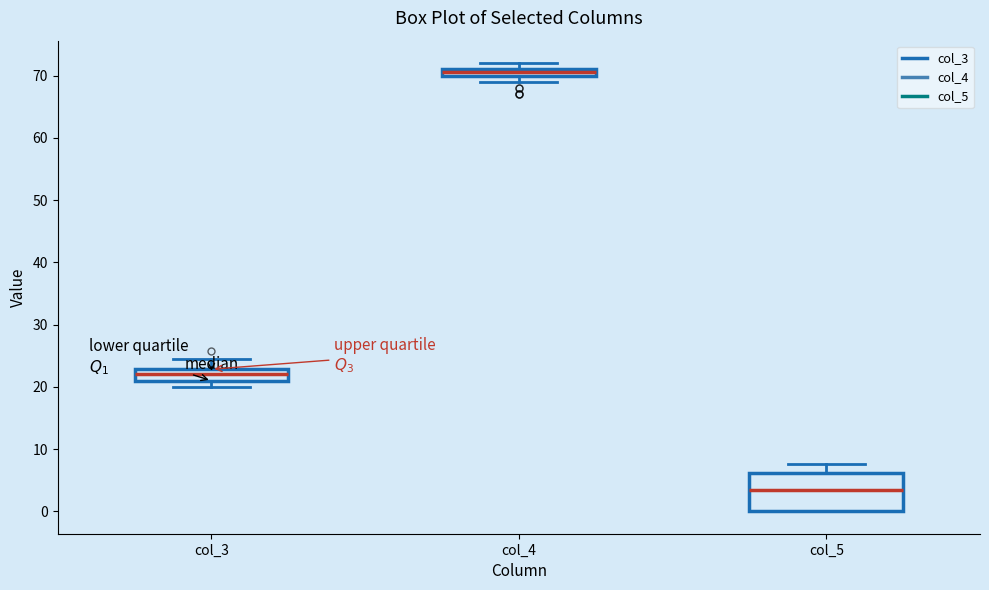

Where is the upper edge of the box for col_4 on the y-axis? The values are not printed on the chart, so give them approximately, as read against the axis.

71